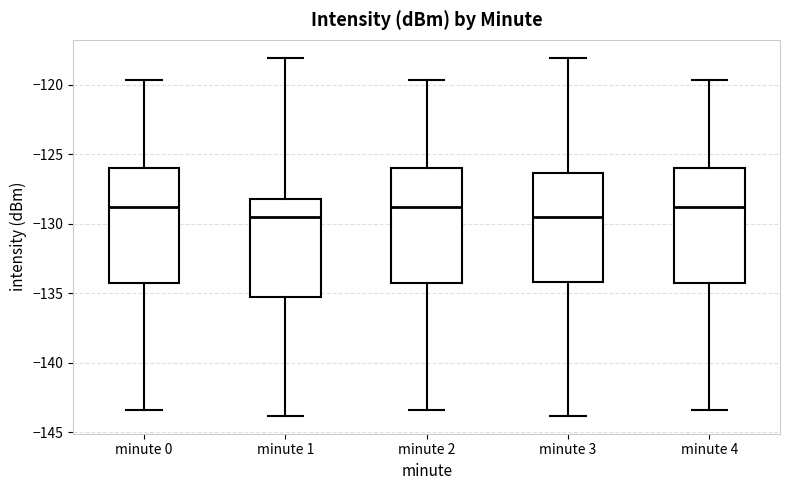

Reading left to right, transcribe this box plot: for each box, give where its median line is, the range the box spans, and where its two whiskers end, as read against the y-axis. The values are not printed on the chart, so give them approximately, as read against the axis.

minute 0: median -129.0, box -134.5 to -126.0, whiskers -143.5 to -119.5
minute 1: median -129.5, box -135.5 to -128.5, whiskers -144.0 to -118.0
minute 2: median -129.0, box -134.5 to -126.0, whiskers -143.5 to -119.5
minute 3: median -129.5, box -134.0 to -126.5, whiskers -144.0 to -118.0
minute 4: median -129.0, box -134.5 to -126.0, whiskers -143.5 to -119.5